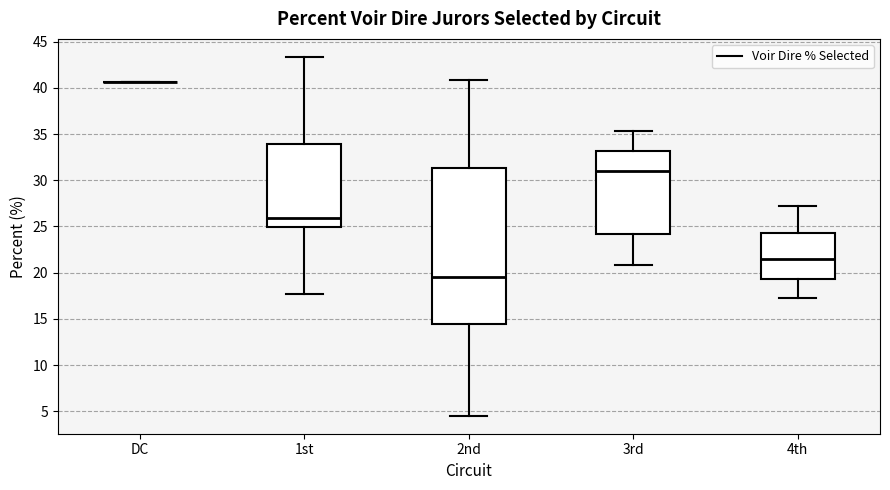

Which box is the tallest, from its lower edge to its upper edge?

2nd